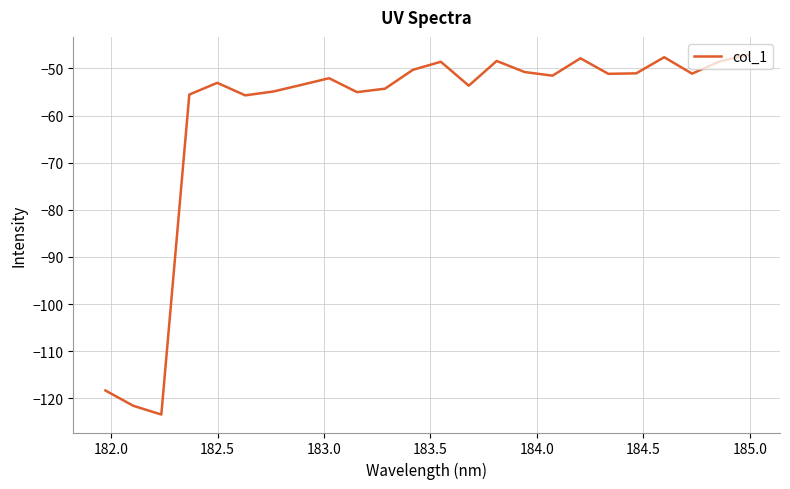

What is the smallest value displayed?

-123.4